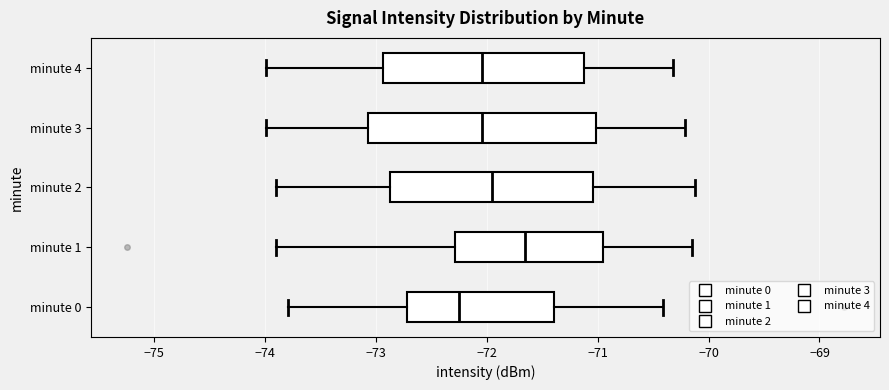

Which box's median line is the furthest to the left?

minute 0